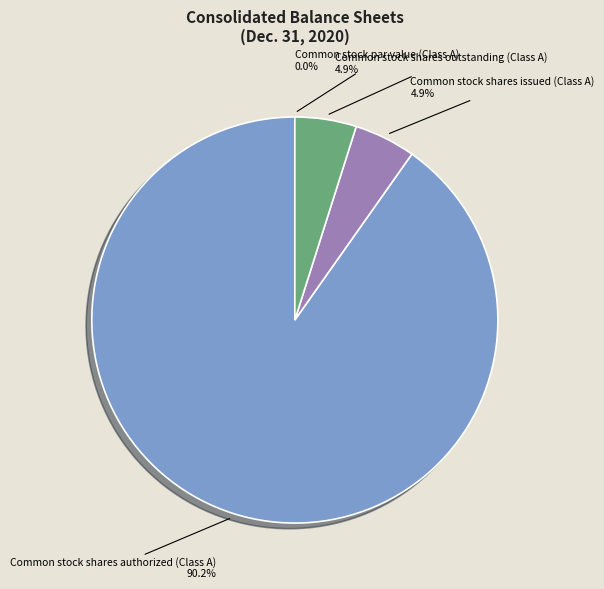

To the nearest percent, what is the average slice percentage?

25%